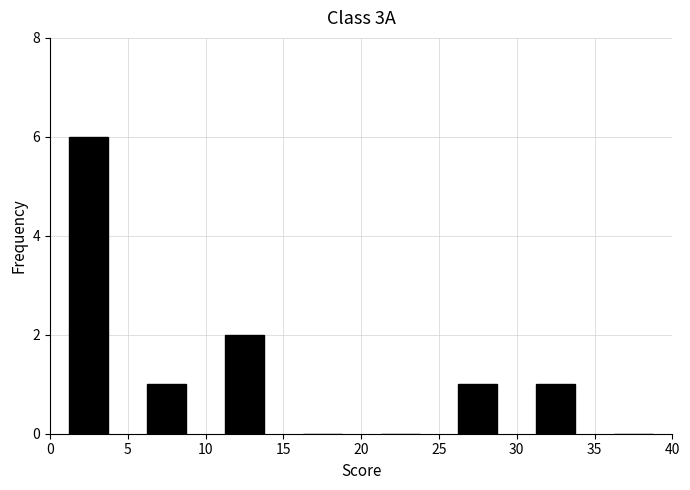

Reading left to right, list every bar in this chart as the range it spans on the x-axis followed by its height. The values are not printed on the chart, so give them approximately, as read against the axis.

0 to 5: 6
5 to 10: 1
10 to 15: 2
15 to 20: 0
20 to 25: 0
25 to 30: 1
30 to 35: 1
35 to 40: 0